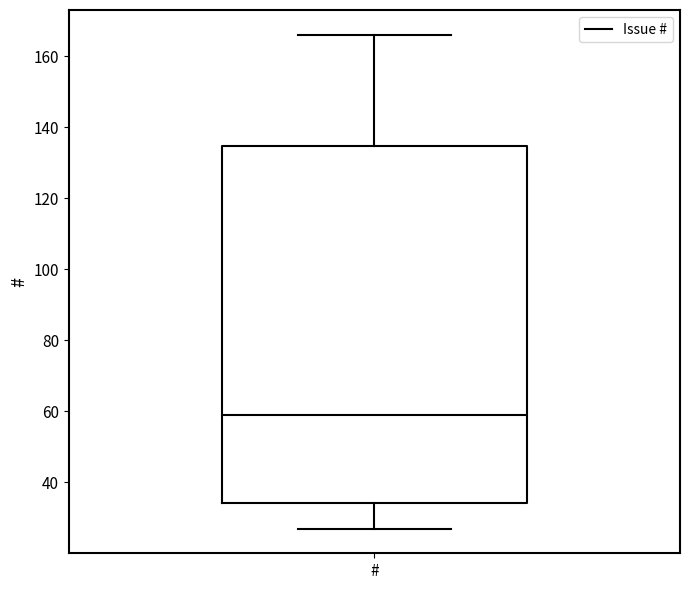

Transcribe this box plot: give where the median line is, the range the box spans, and where the two whiskers end, as read against the y-axis. The values are not printed on the chart, so give them approximately, as read against the axis.

median 60, box 34 to 134, whiskers 28 to 166